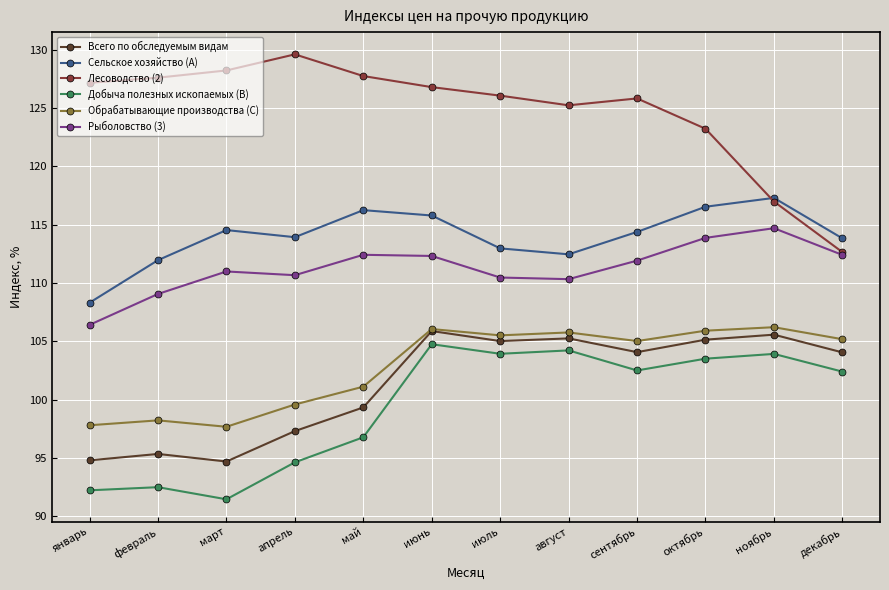

The value of Обрабатывающие производства (C) at январь is 97.8. True or false?

True